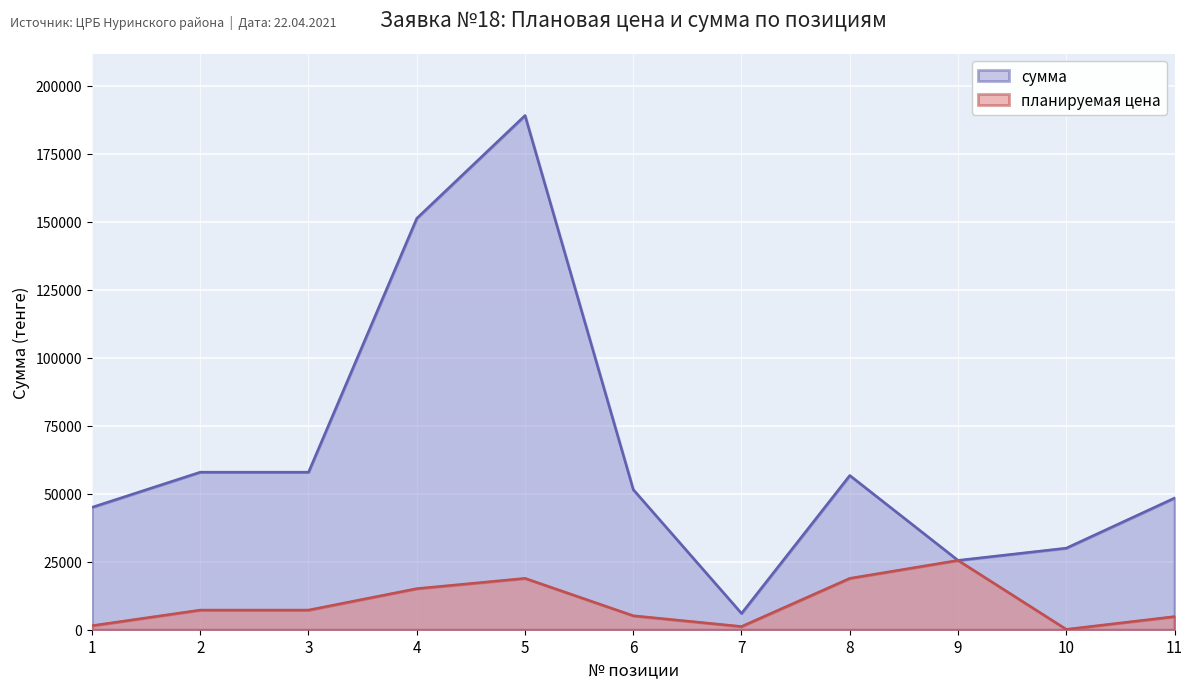

What is the maximum value shown in the chart?

189000